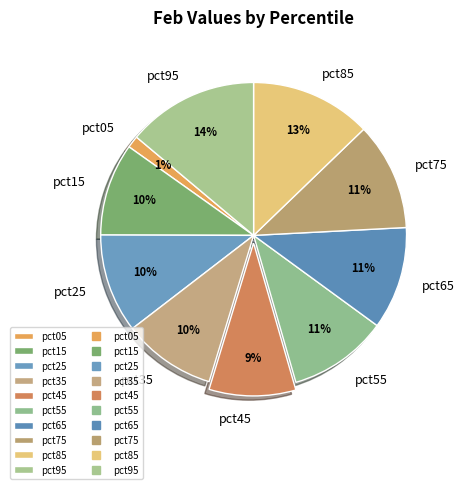

To the nearest percent, what is the average slice percentage?

10%